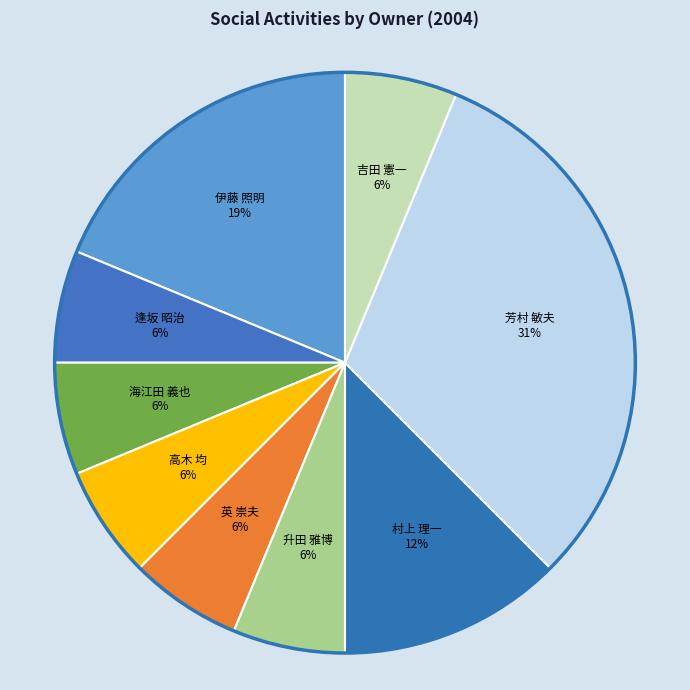

True or false: 逢坂 昭治 accounts for 14% of the total.

False